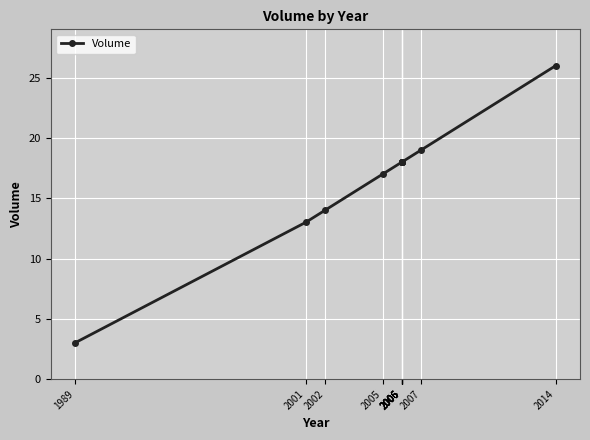

Does the chart display data point markers on the line(s)?

Yes